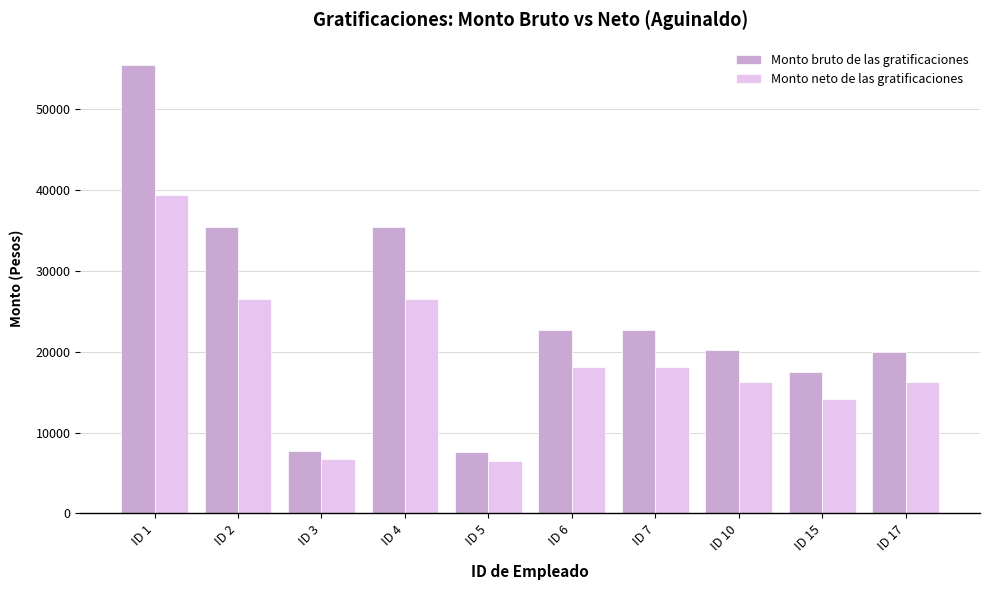

Rank the series by their maximum value, from lowest to highest.

Monto neto de las gratificaciones, Monto bruto de las gratificaciones